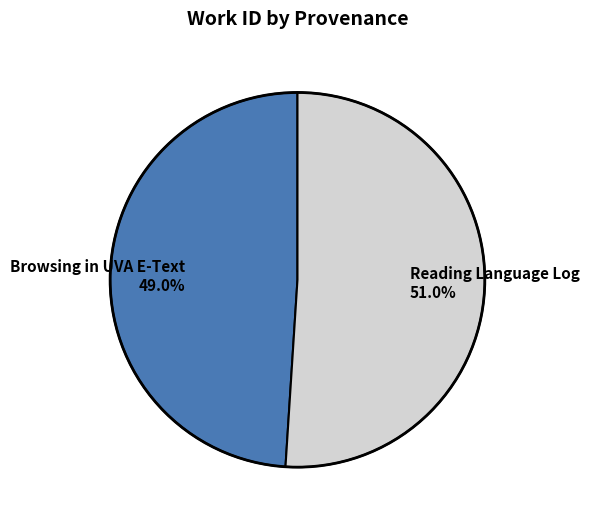

What is the ratio of the value at Reading Language Log to the value at Browsing in UVA E-Text?

1.0